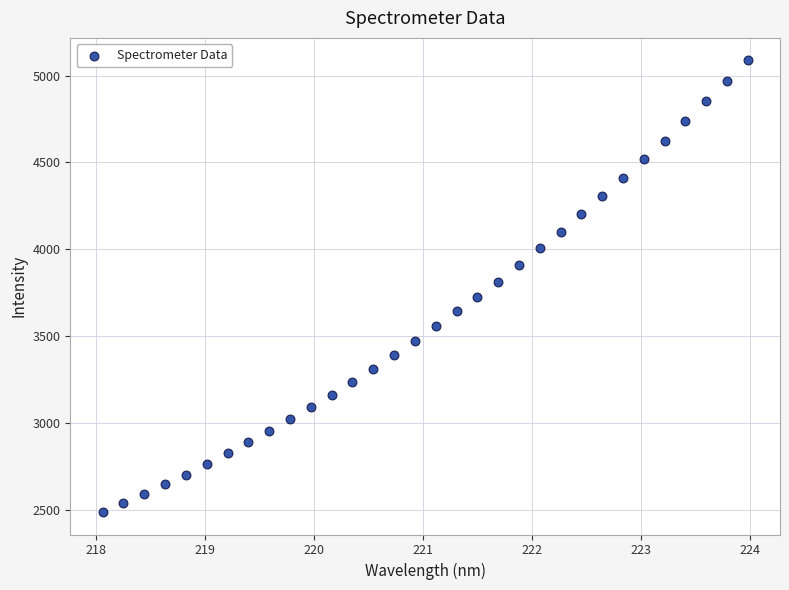

What is the range of X values (max minus min)?

5.9